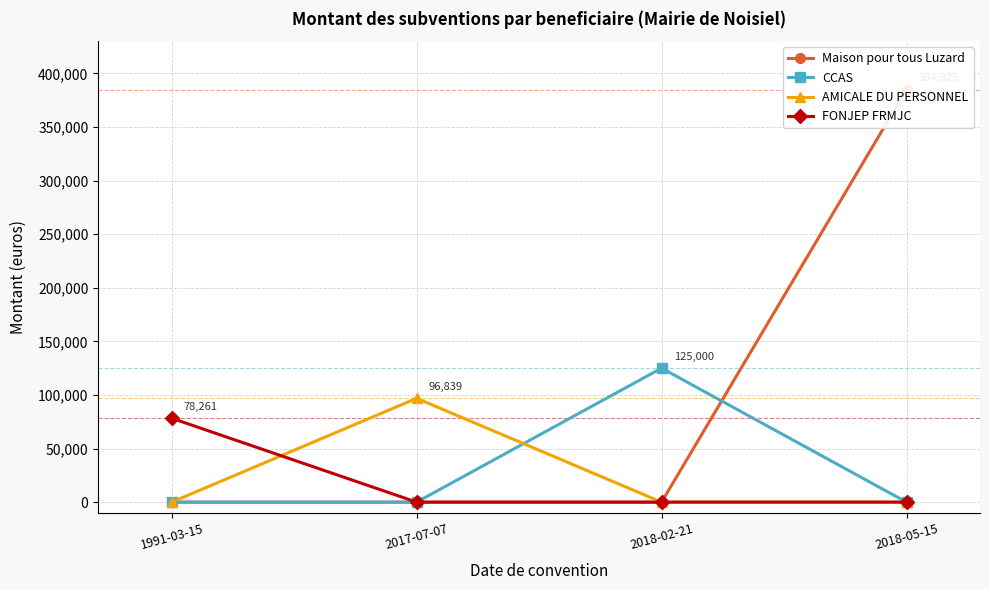

What is the greatest value displayed?

384925